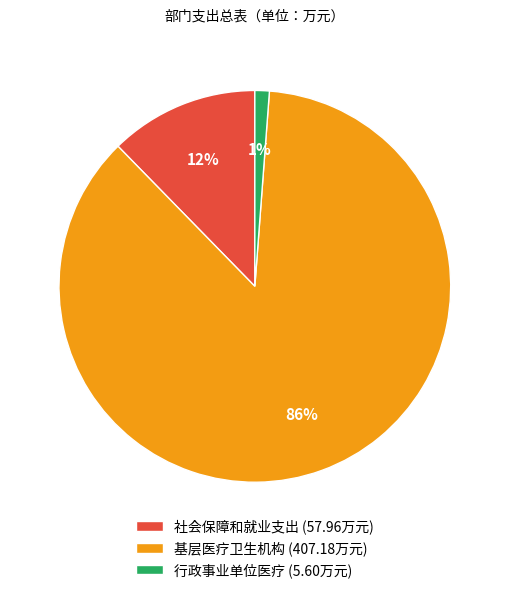

Rank the categories by value from highest to lowest.

基层医疗卫生机构, 社会保障和就业支出, 行政事业单位医疗